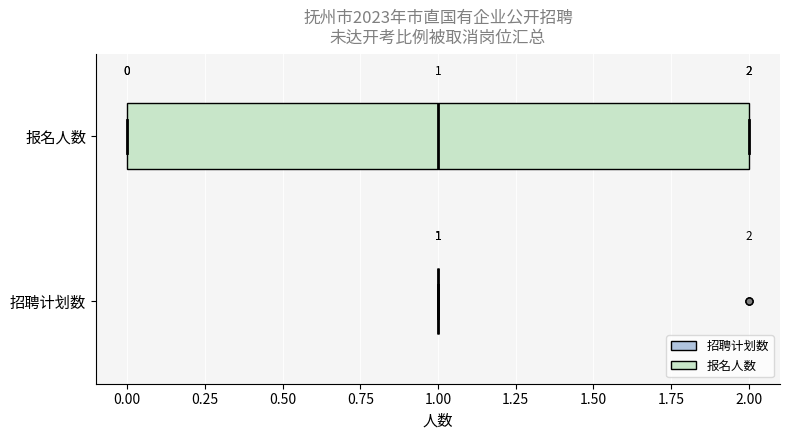

Comparing the boxes themselves (not the whiskers), which one is the widest?

报名人数